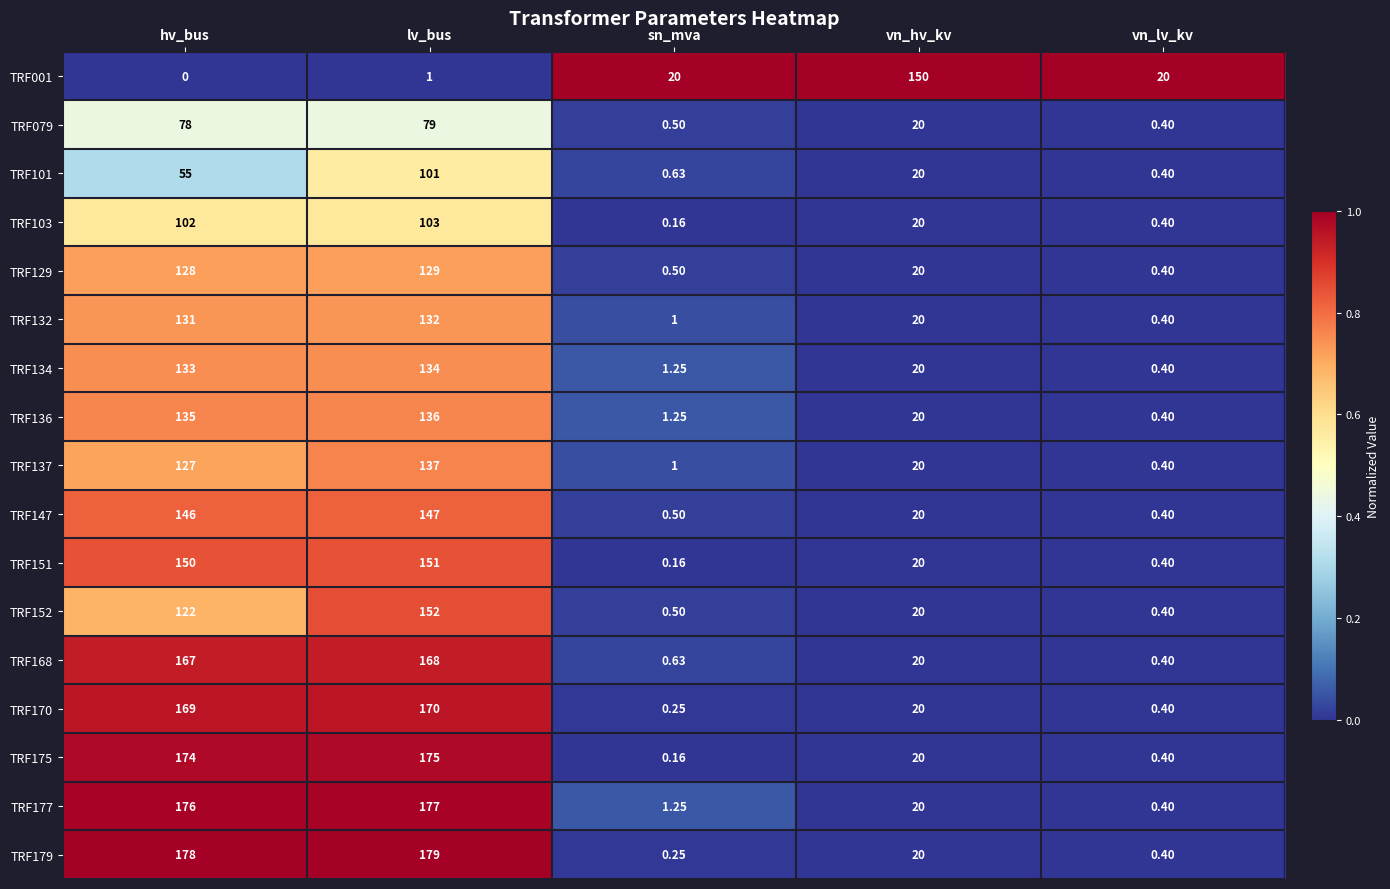

Which category has the lowest value across all series?

hv_bus